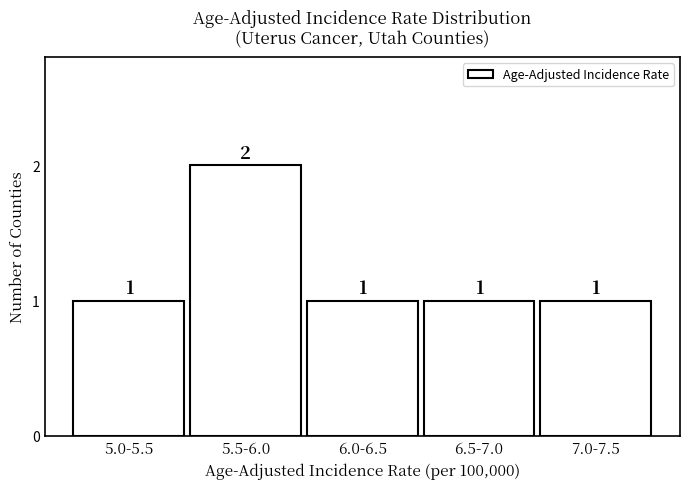

Reading left to right, extract all data points from this chart.

5.0-5.5=1	5.5-6.0=2	6.0-6.5=1	6.5-7.0=1	7.0-7.5=1